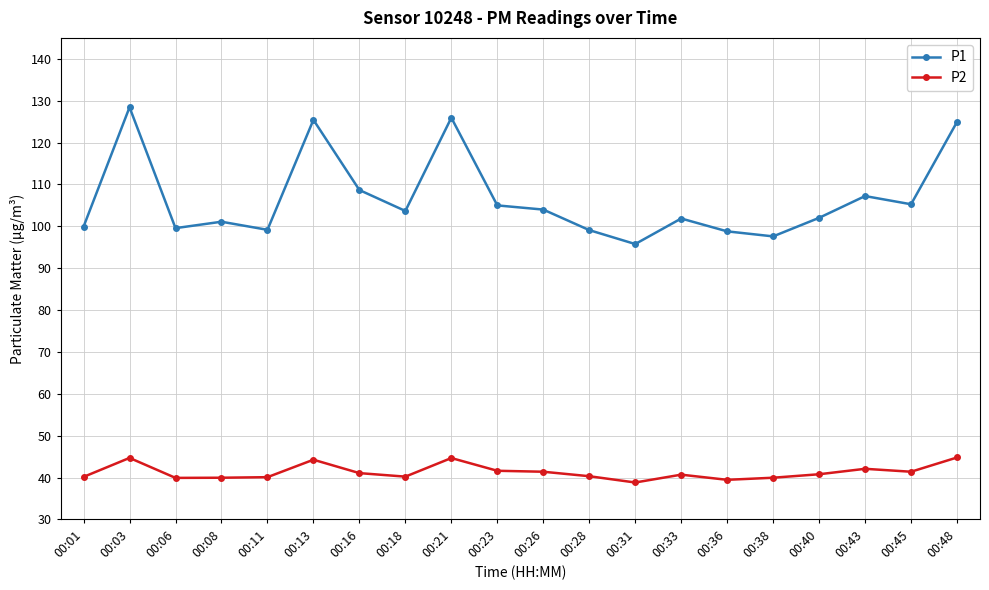

Where is P1 nearest to the value 112?

00:16